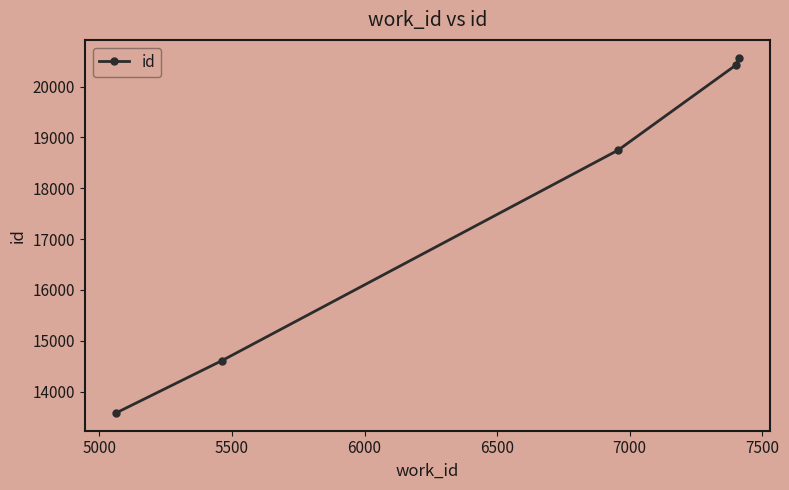

What is the value of the 5th point from the left?

20571